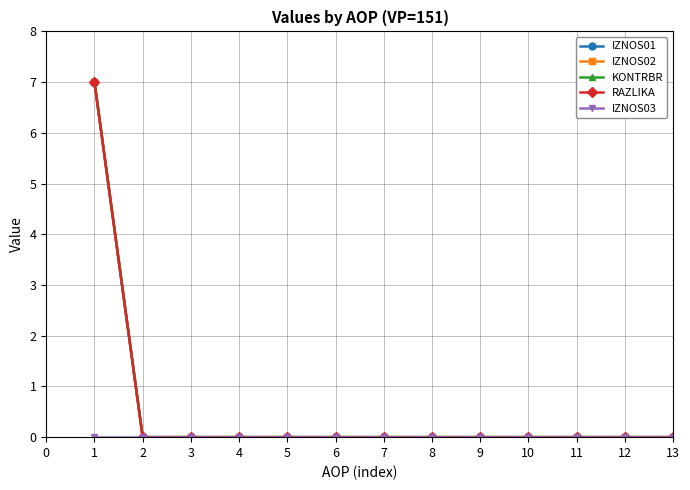

What is the difference between the maximum and minimum values in the IZNOS02 series?

7